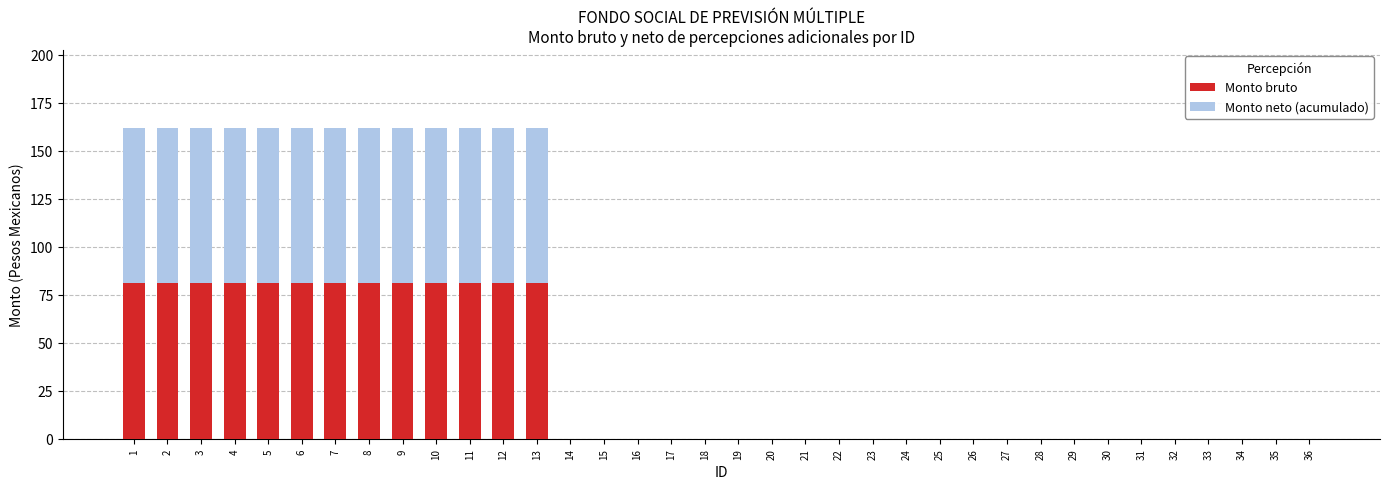

True or false: Monto bruto has a value of 54 at 11.

False